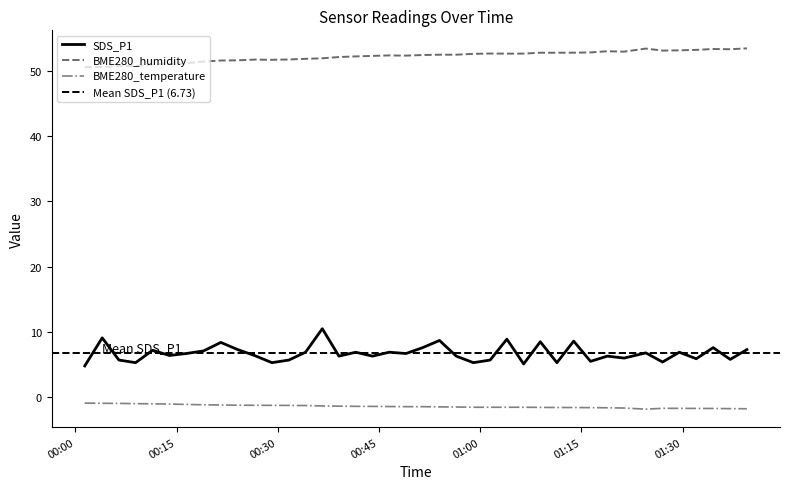

How many values in the BME280_humidity series are below 52?

15